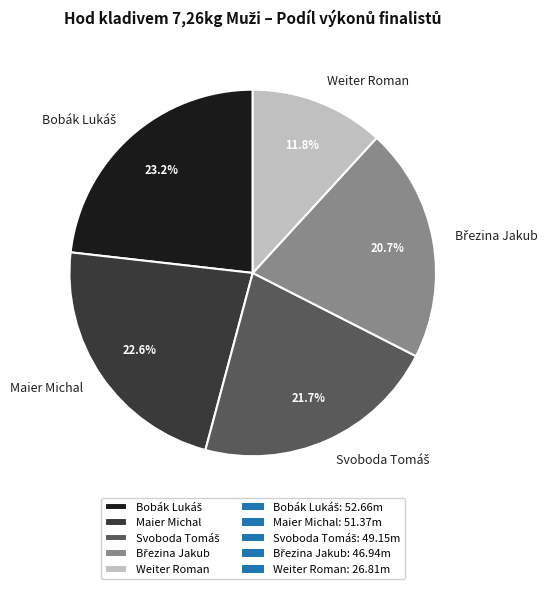

Which category has the smallest portion of the pie?

Weiter Roman